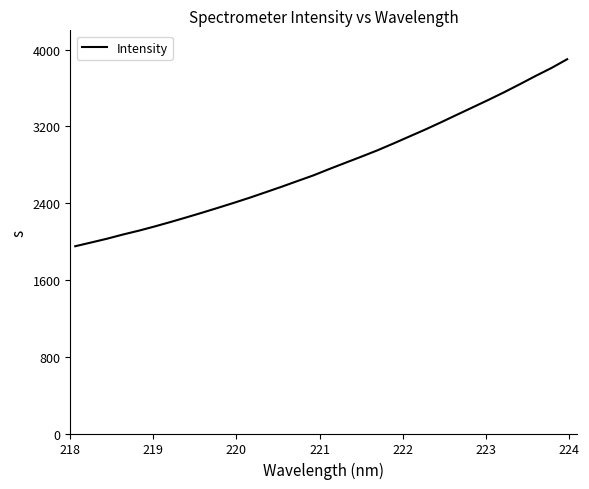

Reading right to left, what are all the values shown in this chart?

3899.1	3807.0	3724.1	3637.6	3553.1	3472.8	3394.7	3317.1	3238.8	3162.9	3090.6	3018.0	2947.7	2882.6	2819.1	2755.2	2689.1	2630.4	2570.8	2513.8	2457.2	2403.6	2351.8	2300.9	2251.5	2203.3	2156.9	2112.9	2072.7	2029.1	1989.7	1950.8